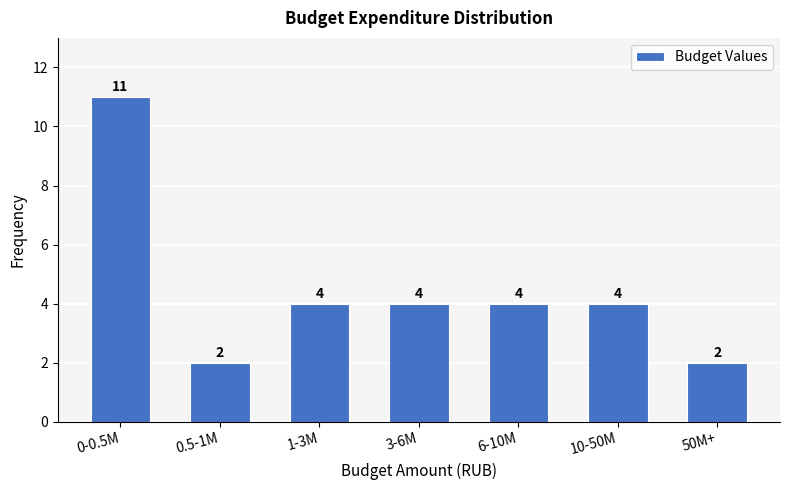

Reading left to right, list all the values displayed in this chart.

0-0.5M=11	0.5-1M=2	1-3M=4	3-6M=4	6-10M=4	10-50M=4	50M+=2